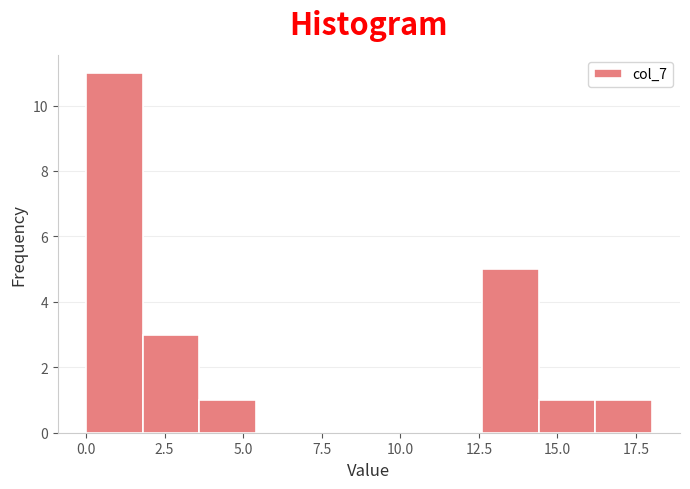

Around what value on the x-axis is the tallest bar? Give the approximate position of its centre, as read against the axis.

1.0